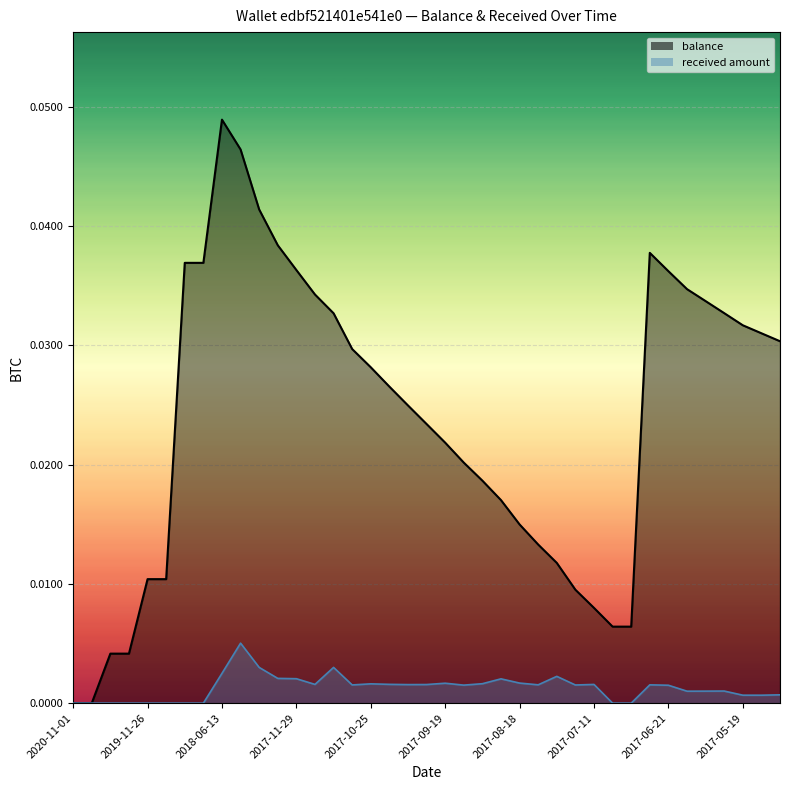

Count the number of data series in this chart.

2